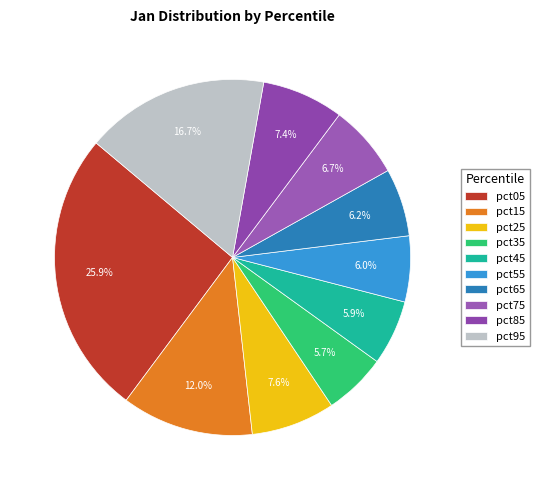

To the nearest percent, what percentage of the pie is pct75?

7%